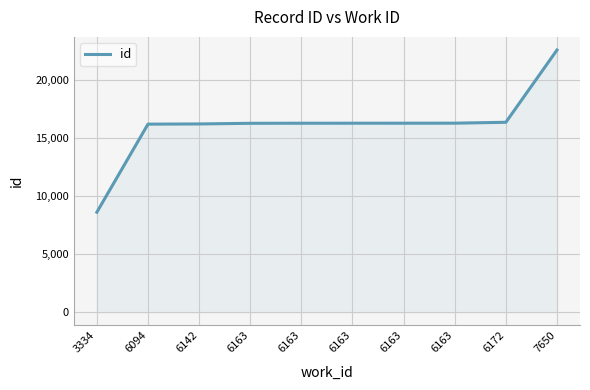

Reading left to right, list all the values displayed in this chart.

8605	16181	16198	16253	16260	16261	16262	16264	16341	22558